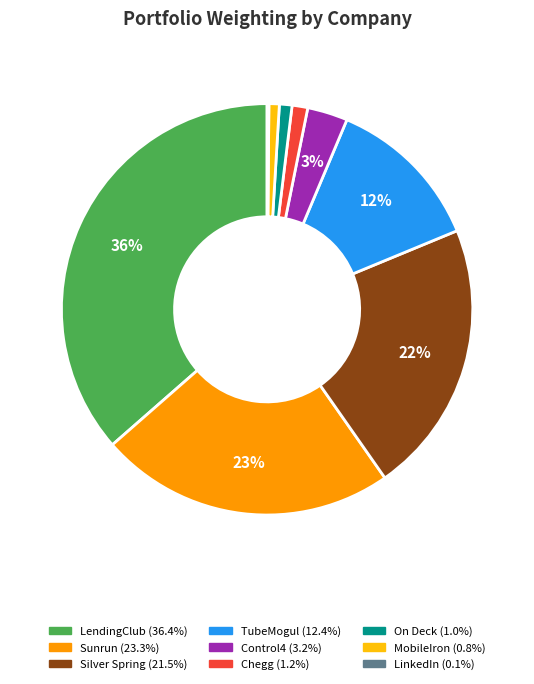

To the nearest percent, what is the difference between the largest and smallest slice percentages?

36%